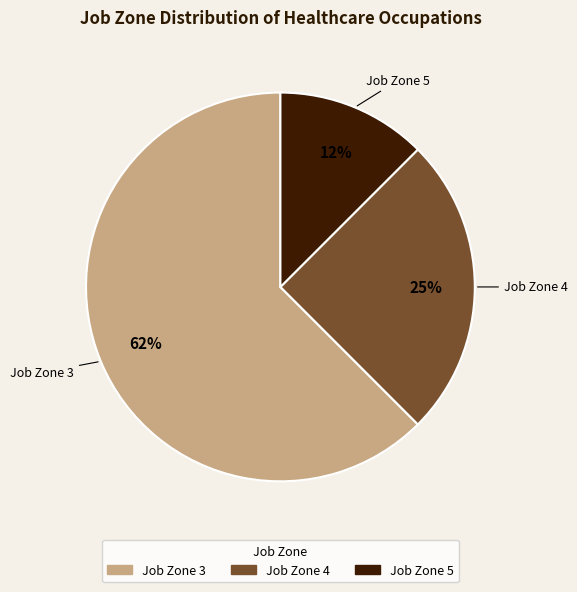

To the nearest percent, what is the average slice percentage?

33%